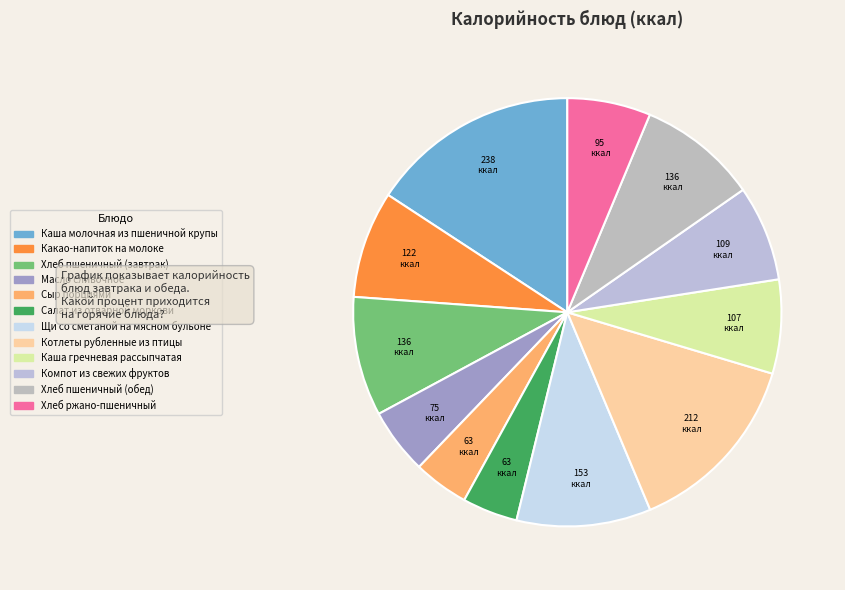

How many segments does this pie chart have?

12